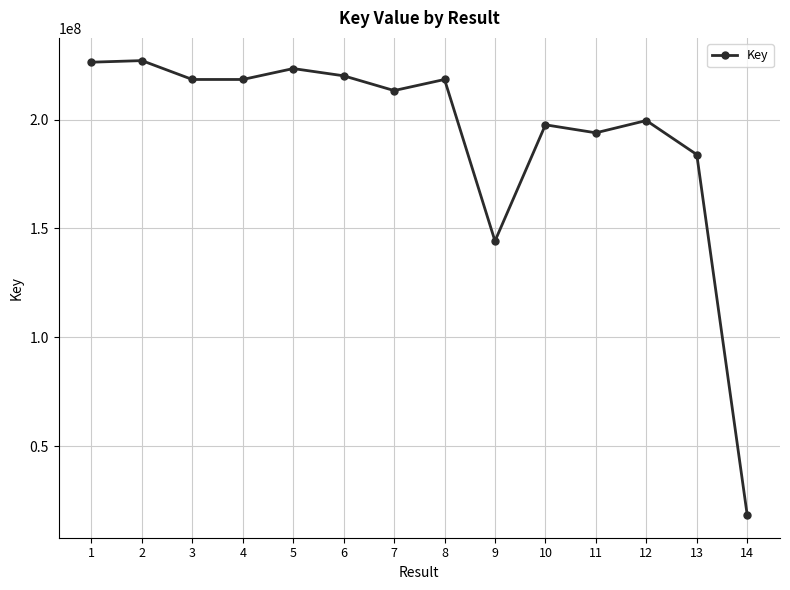

The chart shows a value of 227052209 at 2. True or false?

True